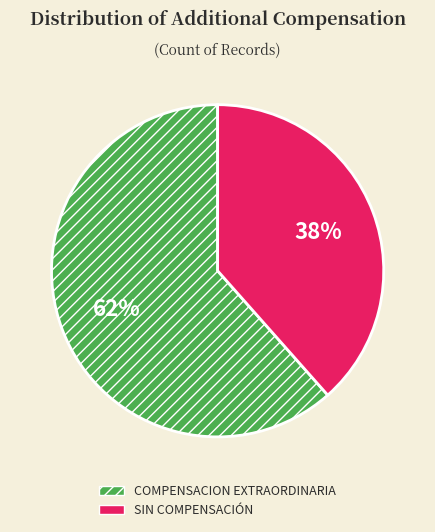

Do SIN COMPENSACIÓN and COMPENSACION EXTRAORDINARIA together represent more than half of the pie?

Yes